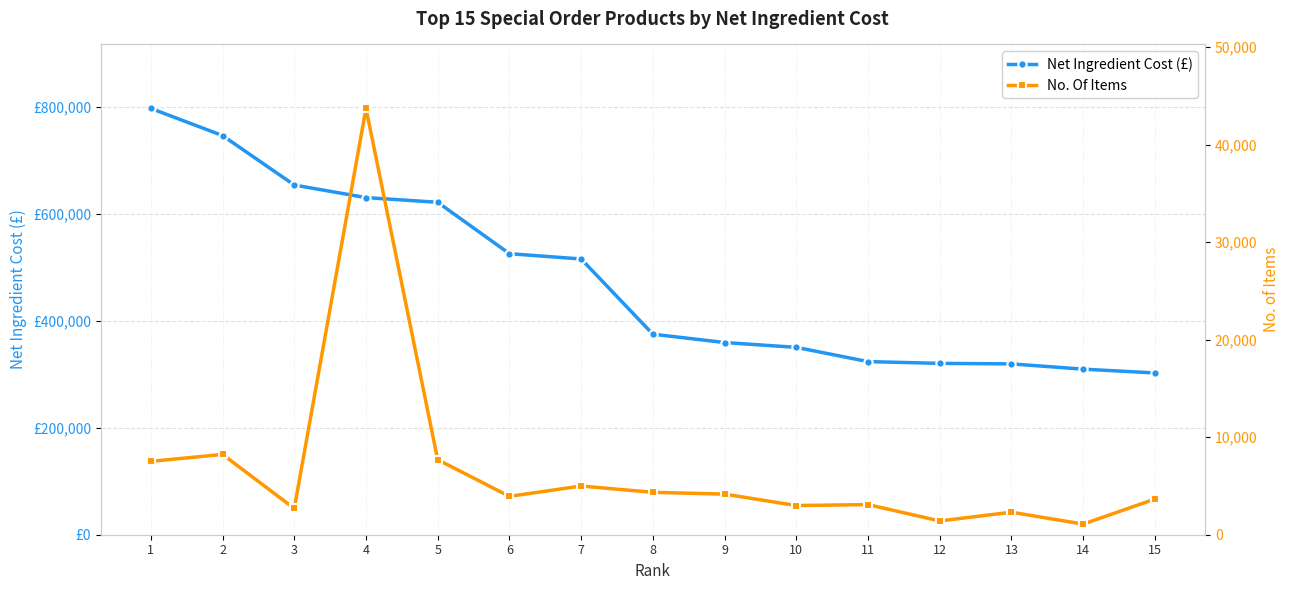

Which label corresponds to the smallest value in the chart?

14